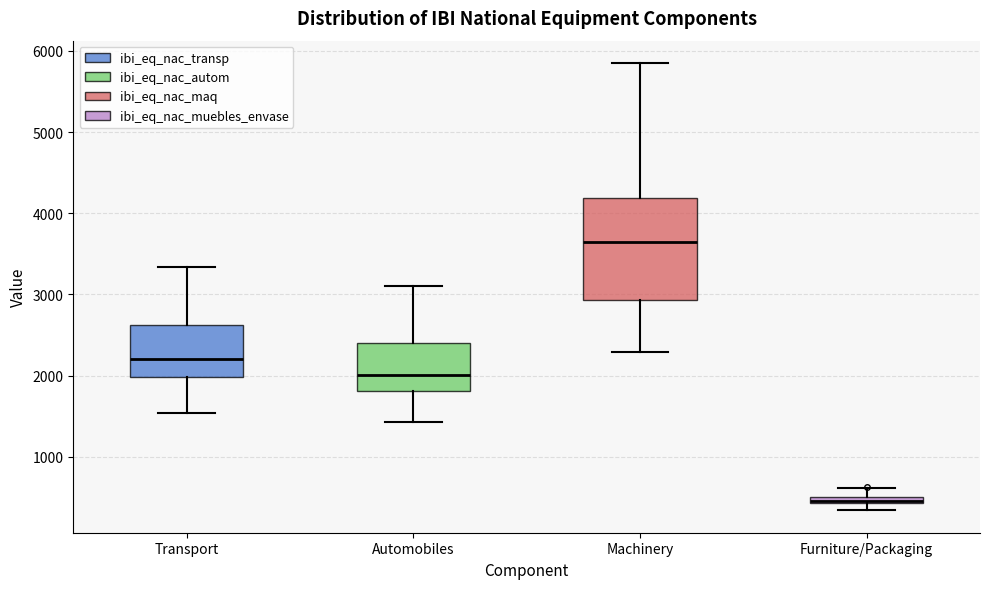

Which box is the tallest, from its lower edge to its upper edge?

Machinery